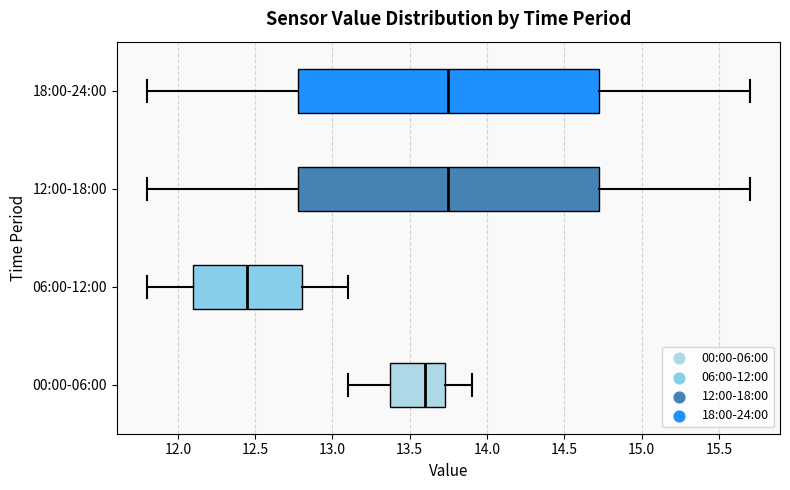

Which box has the furthest to the left median line?

06:00-12:00